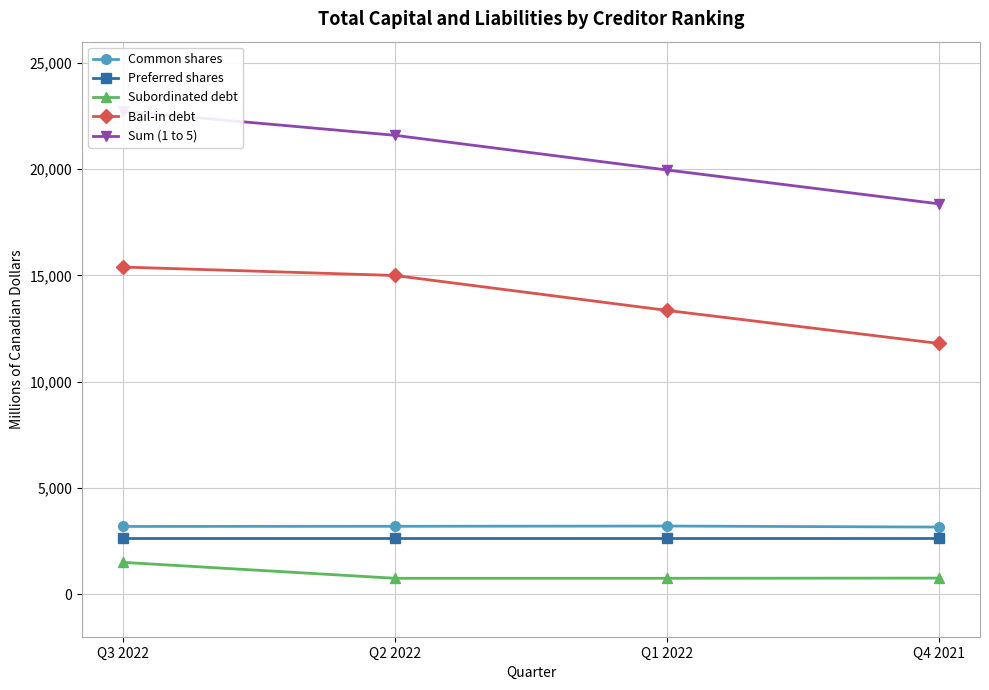

What is the smallest value displayed?

750